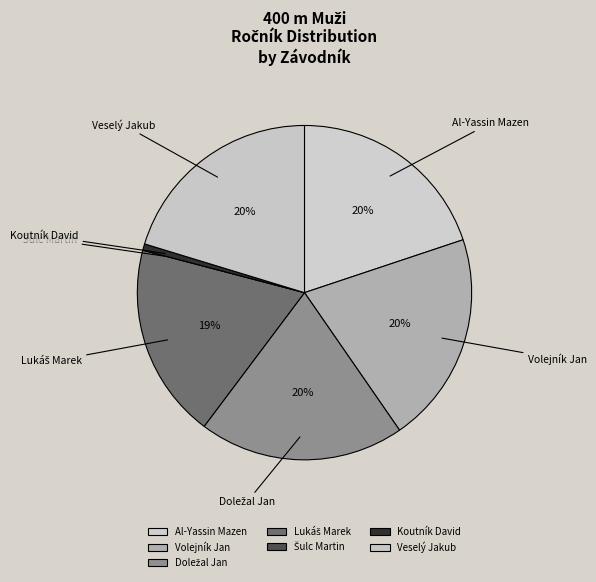

The Koutník David slice represents 1% of the pie. True or false?

True